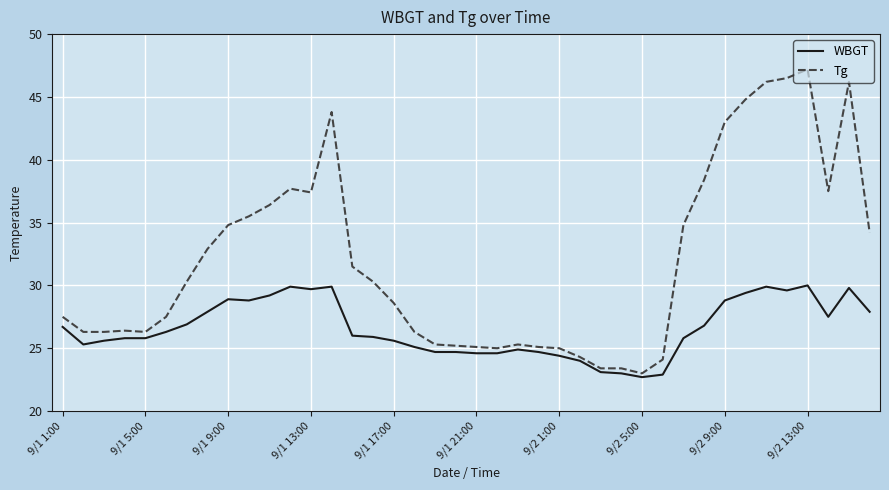

Which series has the largest total across all categories?

Tg